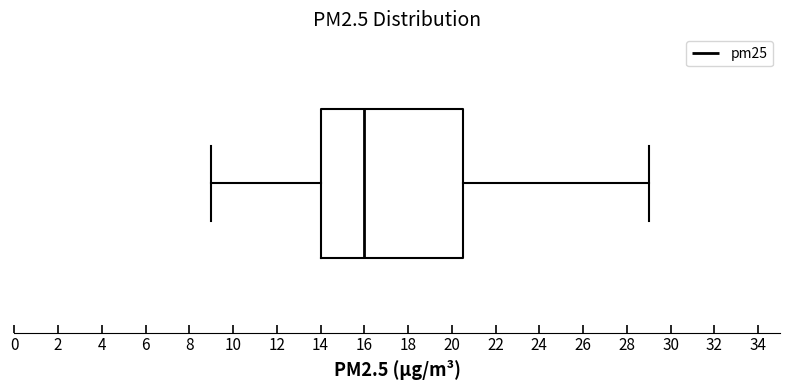

Read this box plot against the x-axis: the position of the median line, the range covered by the box, and the ends of both whiskers. The values are not printed on the chart, so give them approximately, as read against the axis.

median 16.0, box 14.0 to 20.6, whiskers 9.0 to 29.0